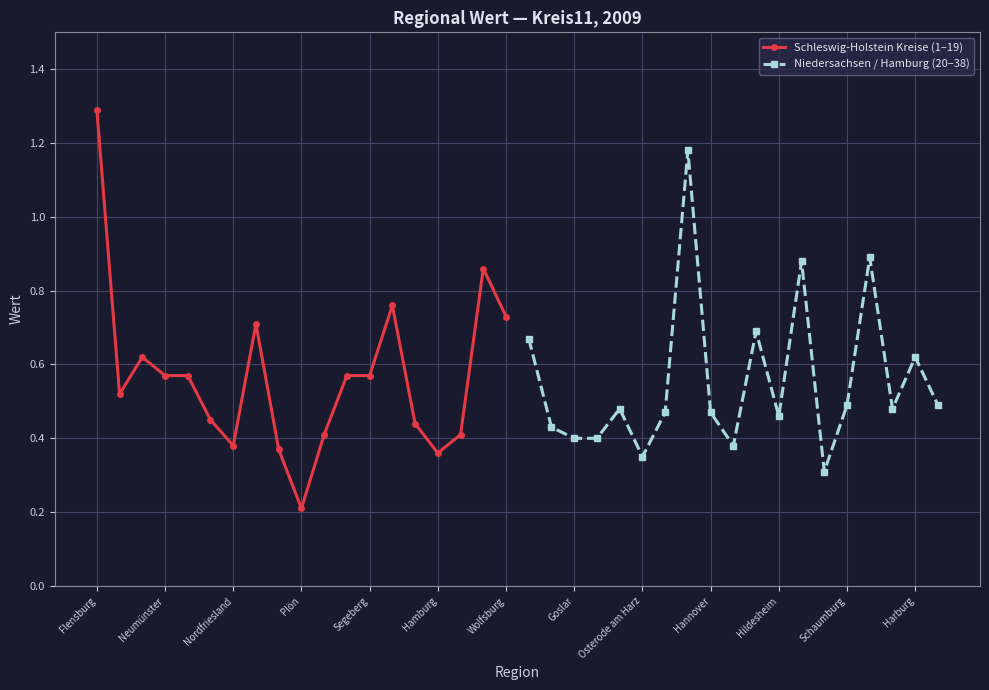

True or false: Niedersachsen / Hamburg (20–38) has a value of 0.2 at Goslar.

False